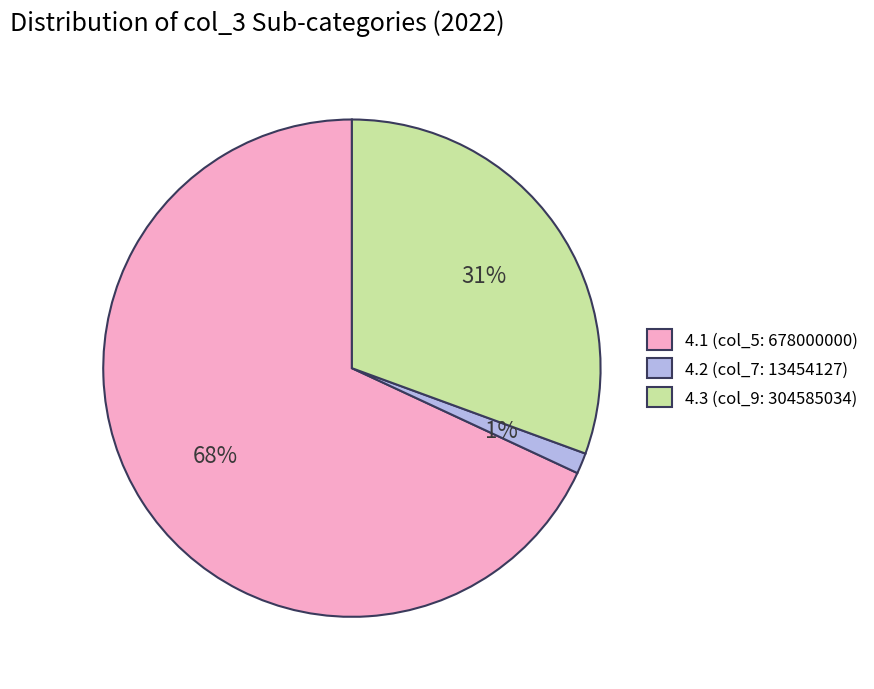

True or false: 4.2 accounts for 1% of the total.

True